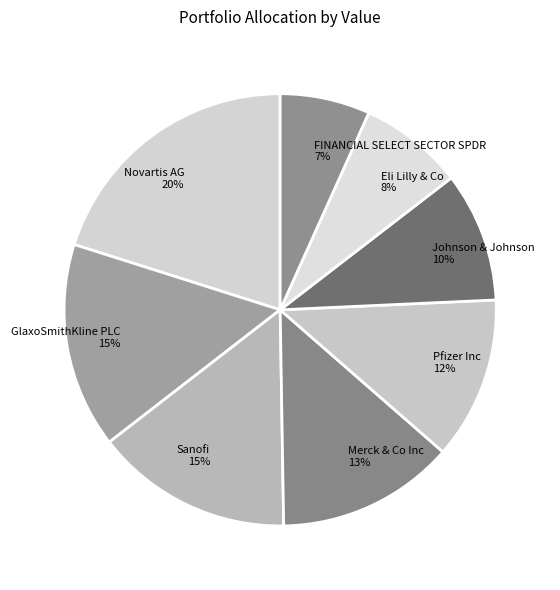

Is there a majority slice in this chart?

No